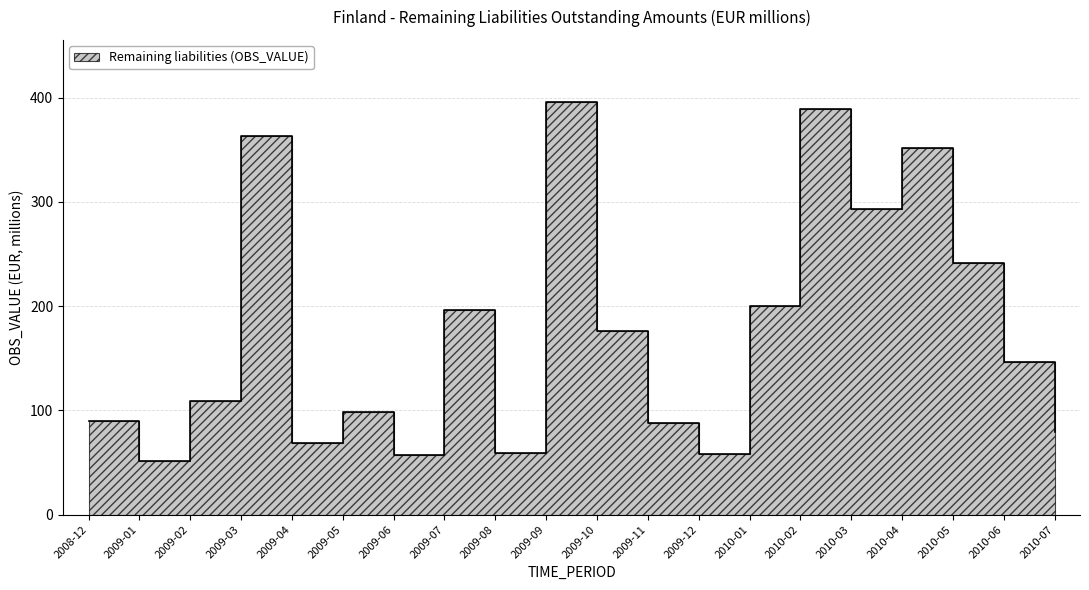

List the labels in order of value, smallest first.

2009-01, 2009-06, 2009-12, 2009-08, 2009-04, 2010-07, 2009-11, 2008-12, 2009-05, 2009-02, 2010-06, 2009-10, 2009-07, 2010-01, 2010-05, 2010-03, 2010-04, 2009-03, 2010-02, 2009-09